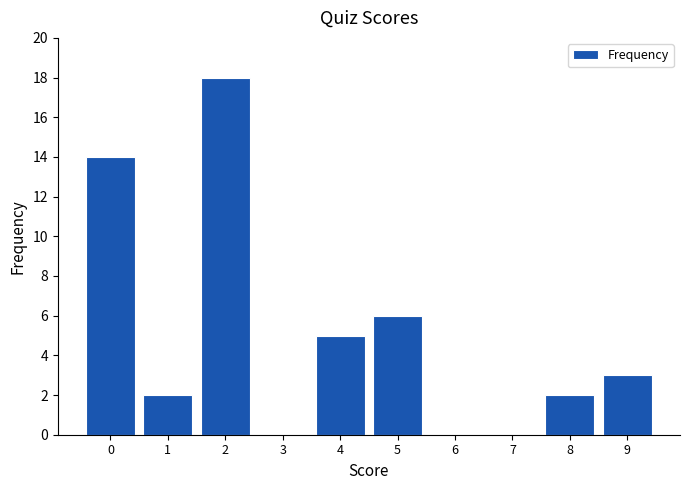

Reading right to left, list all the values displayed in this chart.

9=3	8=2	7=0	6=0	5=6	4=5	3=0	2=18	1=2	0=14